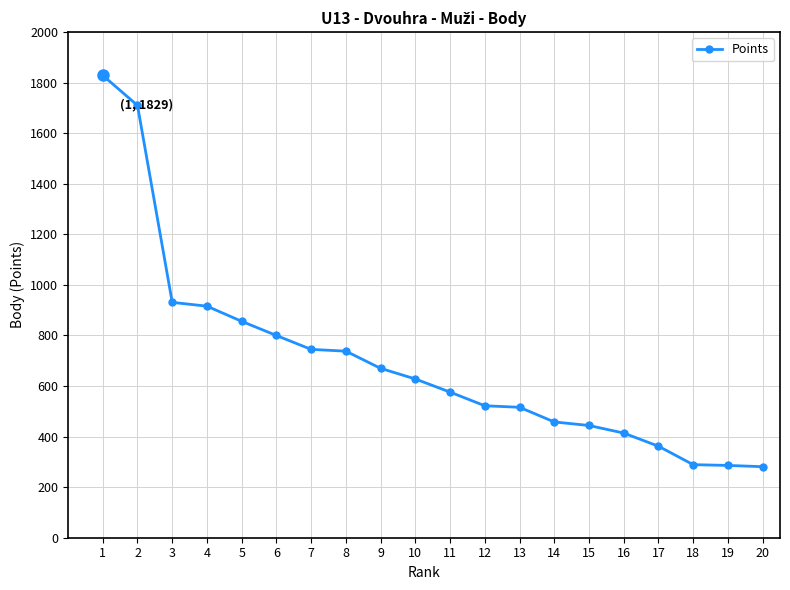

How many series are shown in this chart?

1